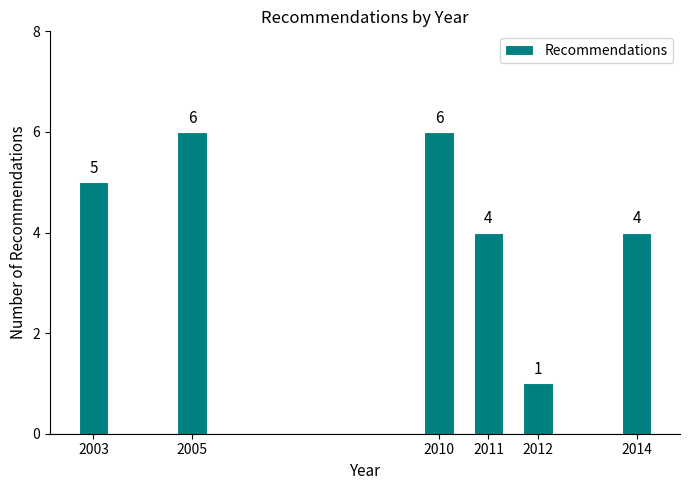

Reading left to right, extract all data points from this chart.

2003=5	2005=6	2010=6	2011=4	2012=1	2014=4